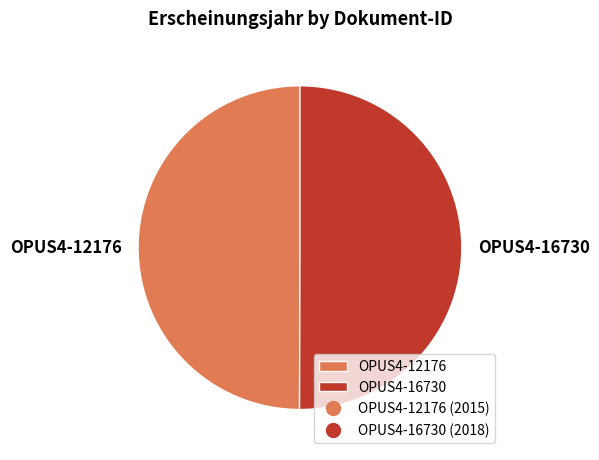

Approximately how many times larger is the value at OPUS4-12176 compared to OPUS4-16730?

1.0